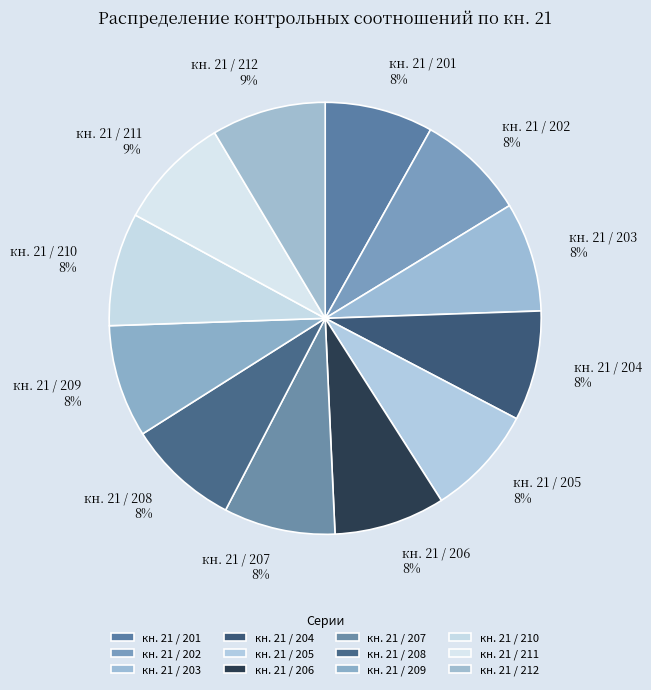

What is the ratio of the value at кн. 21 / 209 to the value at кн. 21 / 203?

1.0